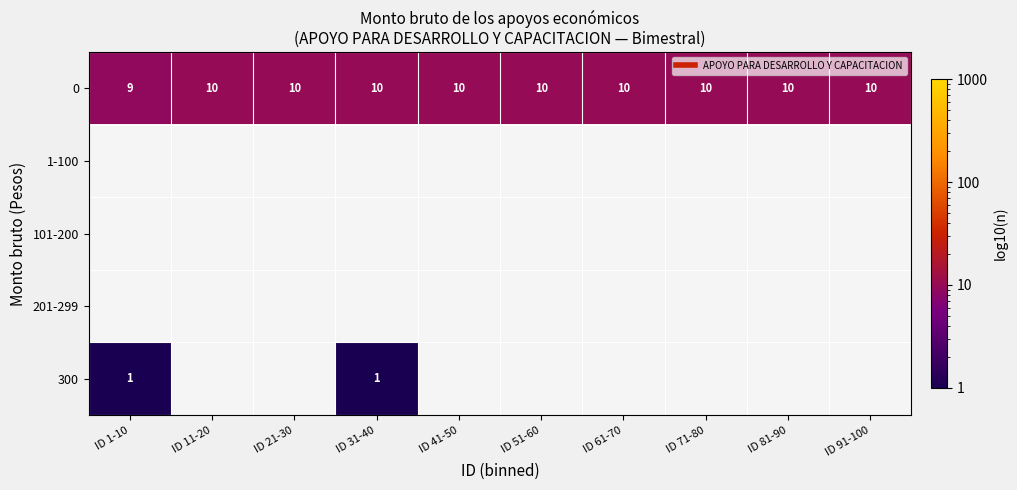

What is the difference between the second highest and minimum values in the 0 series?

1.0